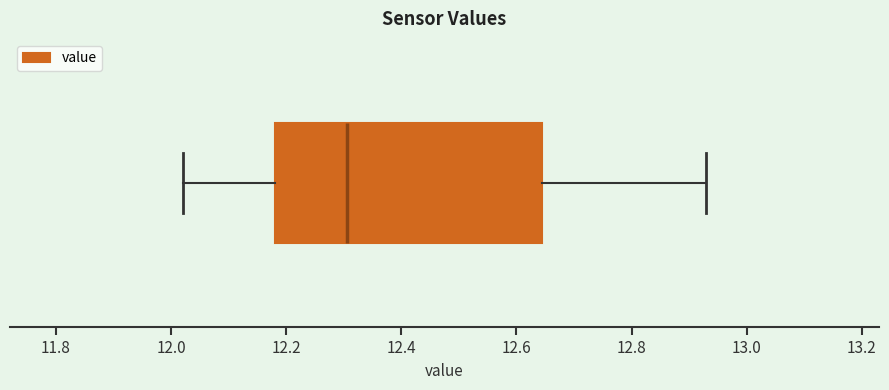

Transcribe this box plot: give where the median line is, the range the box spans, and where the two whiskers end, as read against the x-axis. The values are not printed on the chart, so give them approximately, as read against the axis.

median 12.30, box 12.18 to 12.64, whiskers 12.02 to 12.94